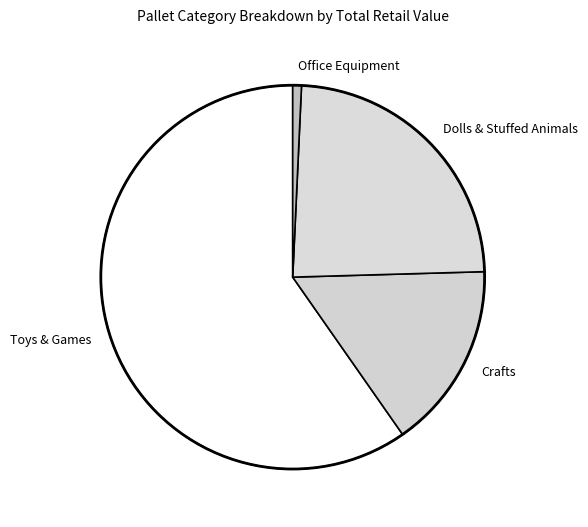

Is there a majority slice in this chart?

Yes